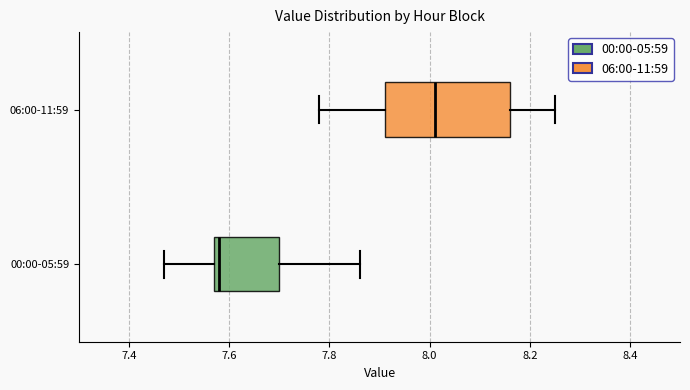

Reading bottom to top, read every box against the x-axis: the position of its median line, the range the box covers, and the ends of its whiskers. The values are not printed on the chart, so give them approximately, as read against the axis.

00:00-05:59: median 7.58 (just right of the box's left edge), box 7.58 to 7.70, whiskers 7.48 to 7.86
06:00-11:59: median 8.02, box 7.92 to 8.16, whiskers 7.78 to 8.26